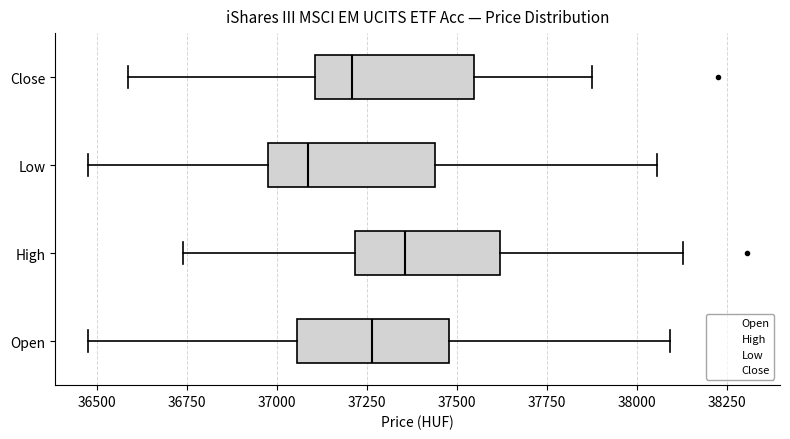

Reading bottom to top, transcribe this box plot: for each box, give where its median line is, the range the box spans, and where its two whiskers end, as read against the x-axis. The values are not printed on the chart, so give them approximately, as read against the axis.

Open: median 37250, box 37050 to 37500, whiskers 36450 to 38100
High: median 37350, box 37200 to 37600, whiskers 36750 to 38150
Low: median 37100, box 36950 to 37450, whiskers 36450 to 38050
Close: median 37200, box 37100 to 37550, whiskers 36600 to 37900